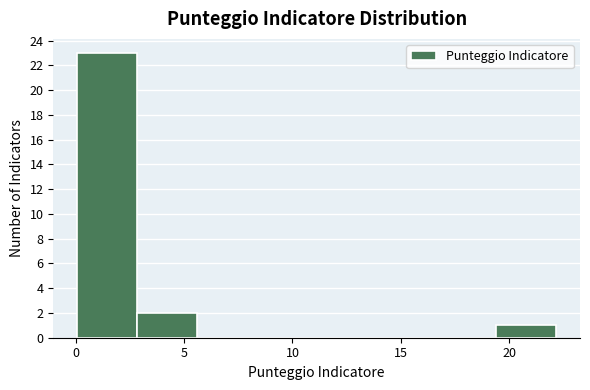

Reading left to right, list every bar in this chart as the range it spans on the x-axis followed by its height. Neither the bar edges nor the heights are printed on the chart, so give them approximately, as read against the axes.

0.0 to 3.0: 23
3.0 to 5.5: 2
5.5 to 8.5: 0
8.5 to 11.0: 0
11.0 to 14.0: 0
14.0 to 16.5: 0
16.5 to 19.5: 0
19.5 to 22.0: 1